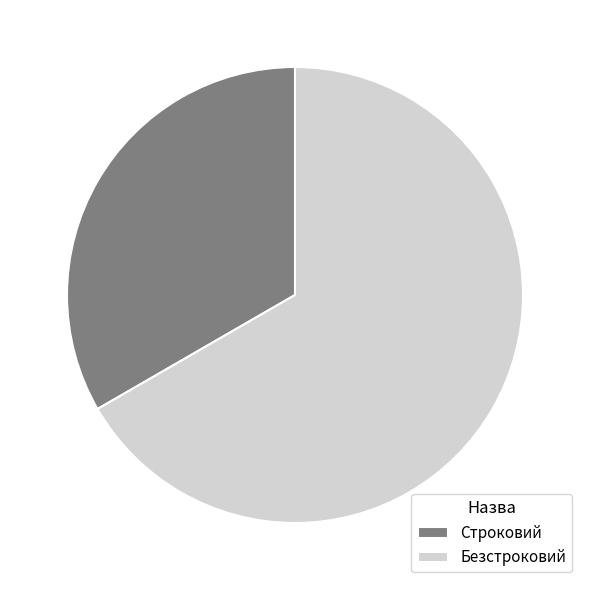

True or false: Безстроковий accounts for 73% of the total.

False